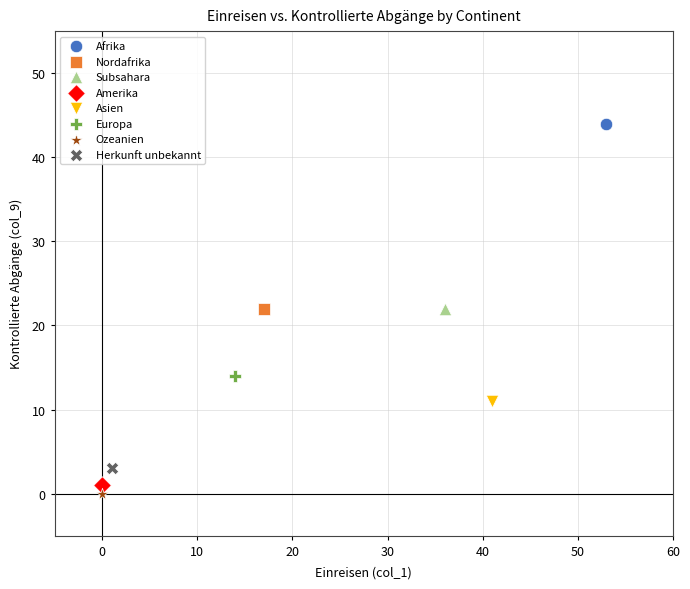

What are all the series names shown in the legend?

Afrika, Nordafrika, Subsahara, Amerika, Asien, Europa, Ozeanien, Herkunft unbekannt